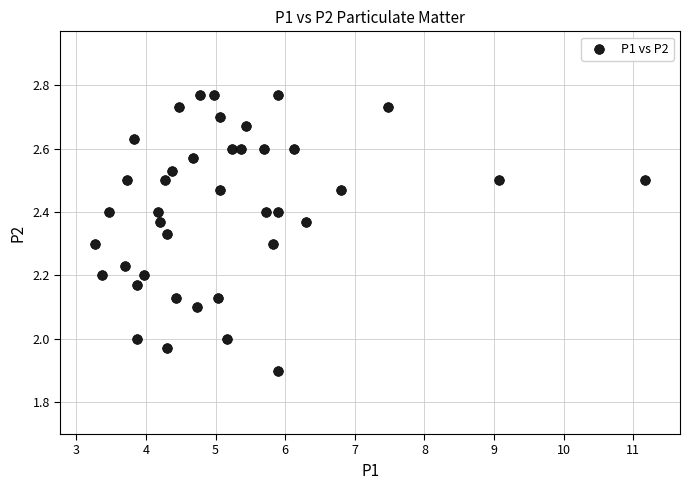

What is the range of X values (max minus min)?

7.9